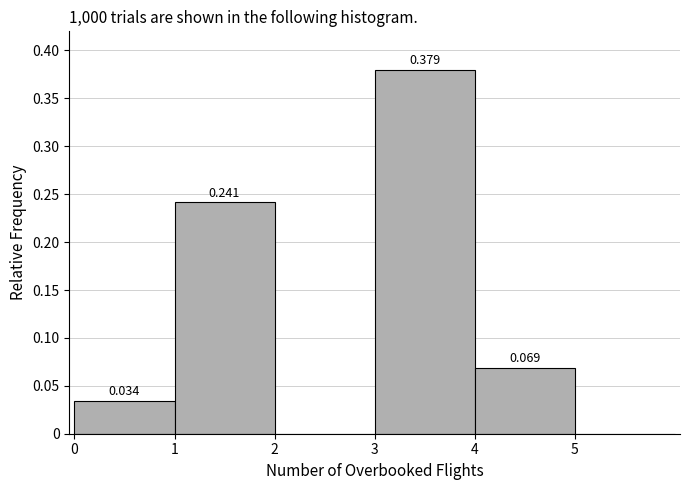

Which range on the x-axis has the tallest bar?

3 to 4